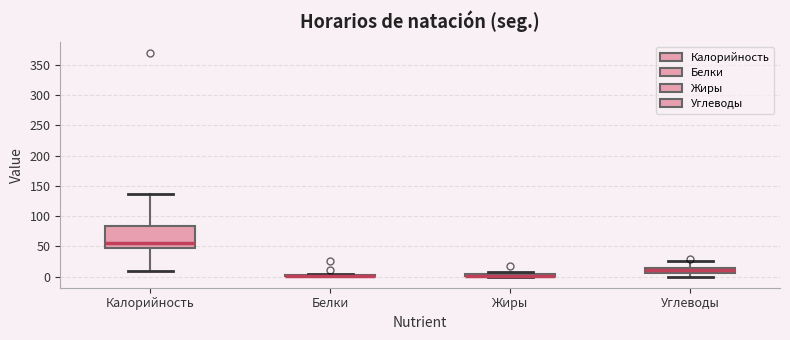

Comparing the boxes themselves (not the whiskers), which one is the tallest?

Калорийность